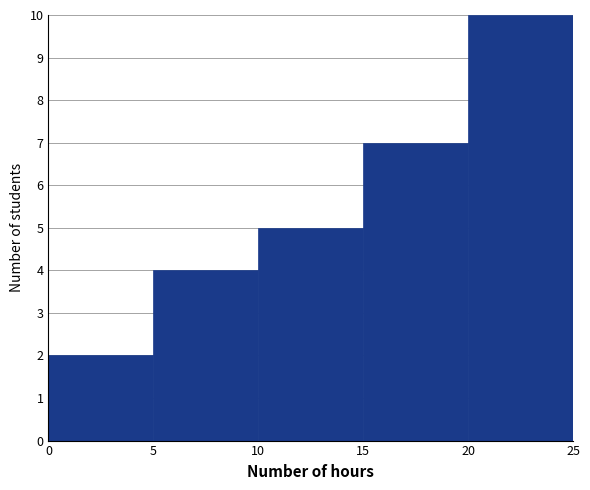

How tall is the bar that spans 15 to 20 on the x-axis? The values are not printed on the chart, so give them approximately, as read against the axis.

7